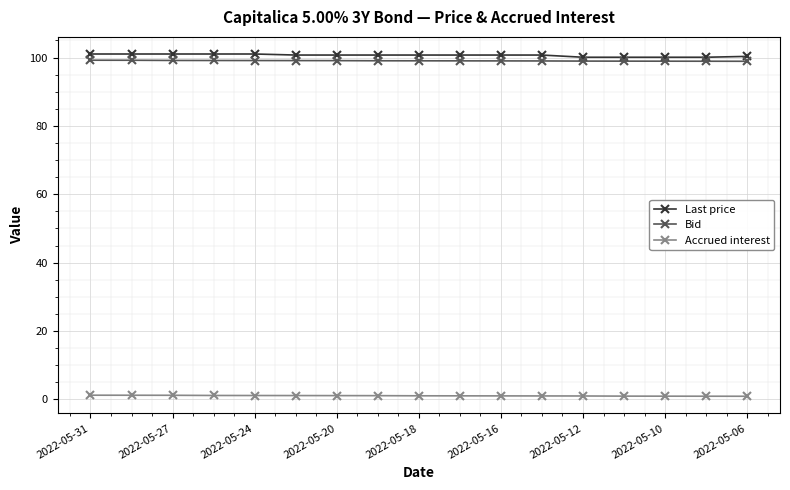

What is the greatest value displayed?

101.0